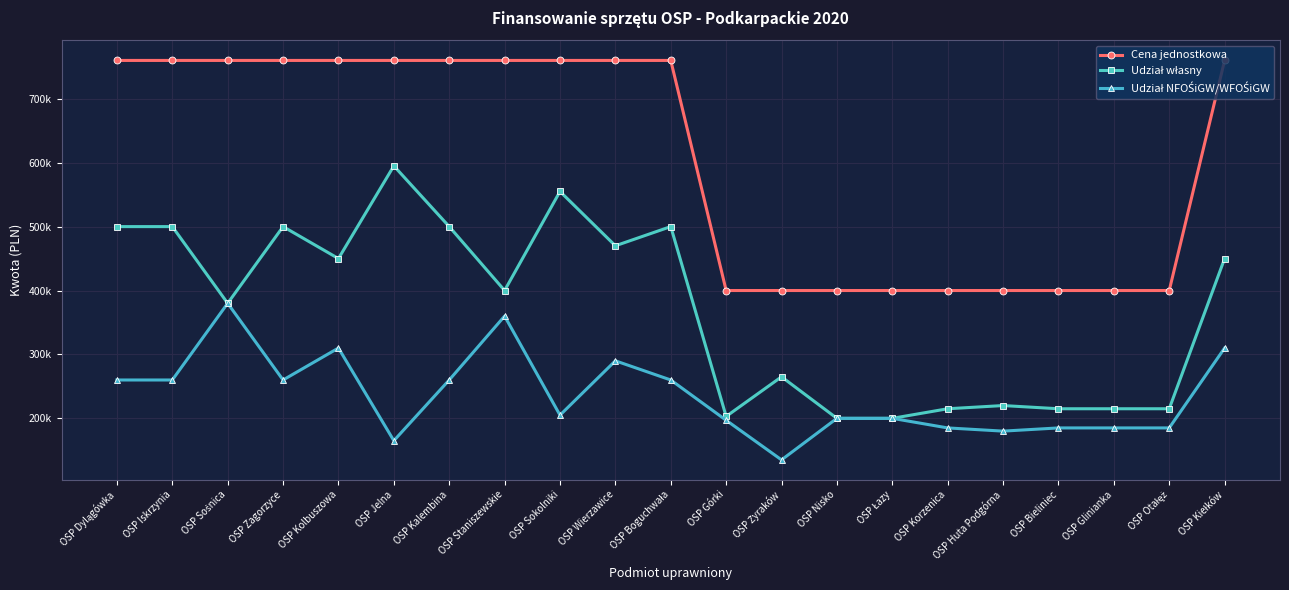

Reading left to right, extract all data points from this chart.

Cena jednostkowa: 760000	760000	760000	760000	760000	760000	760000	760000	760000	760000	760000	400000	400000	400000	400000	400000	400000	400000	400000	400000	760000
Udział własny: 500000	500000	380000	500000	450000	595000	500000	400000	555000	470000	500000	203000	265000	200000	200000	215000	220000	215000	215000	215000	450000
Udział NFOŚiGW/WFOŚiGW: 260000	260000	380000	260000	310000	165000	260000	360000	205000	290000	260000	197000	135000	200000	200000	185000	180000	185000	185000	185000	310000